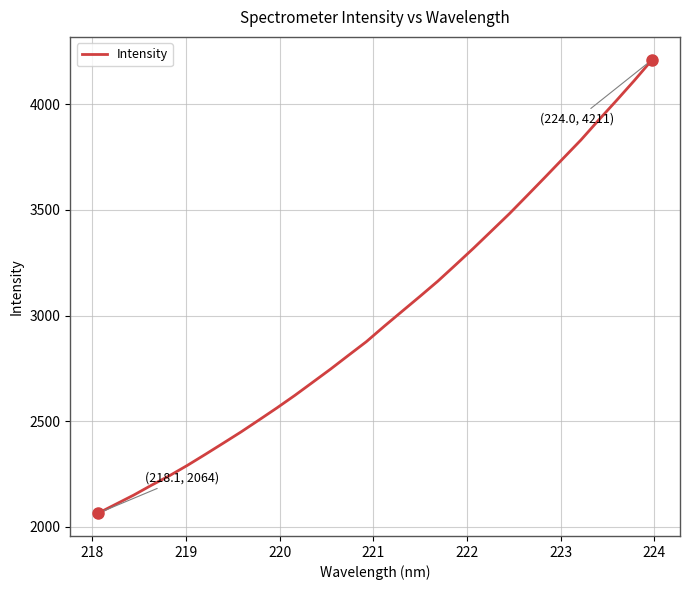

What is the greatest value displayed?

4211.2